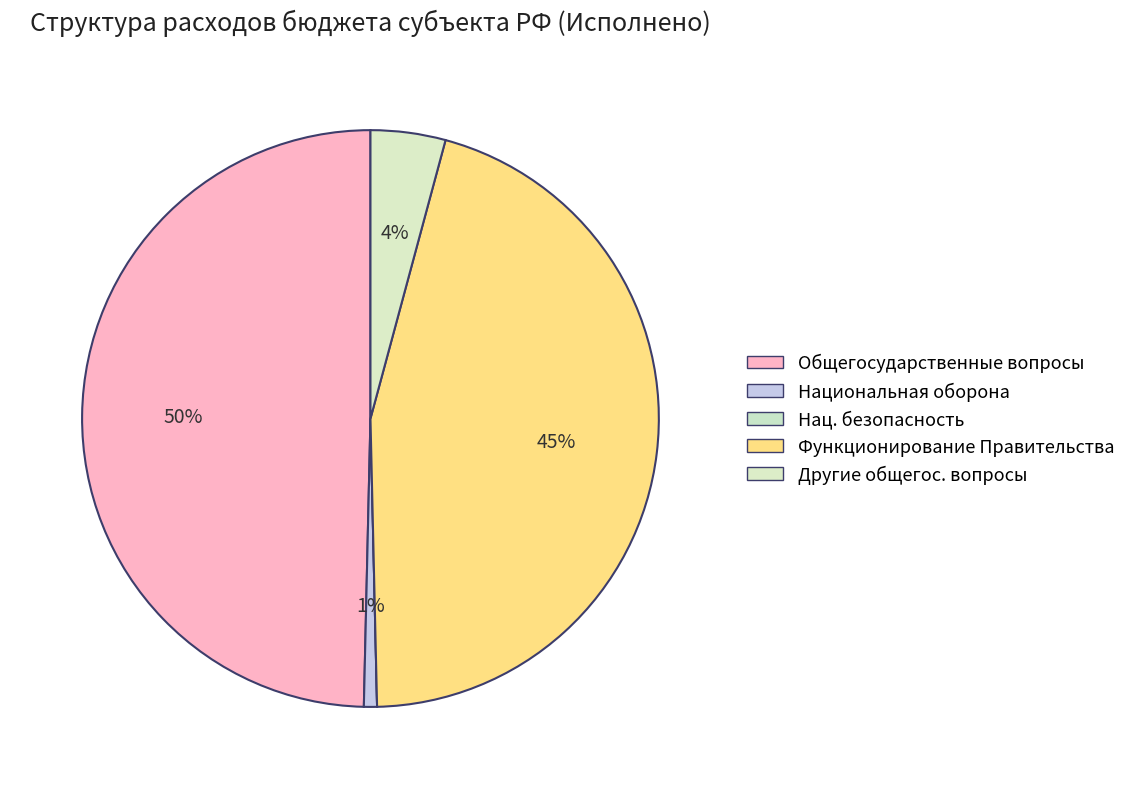

Is there any slice that represents more than half of the pie?

No